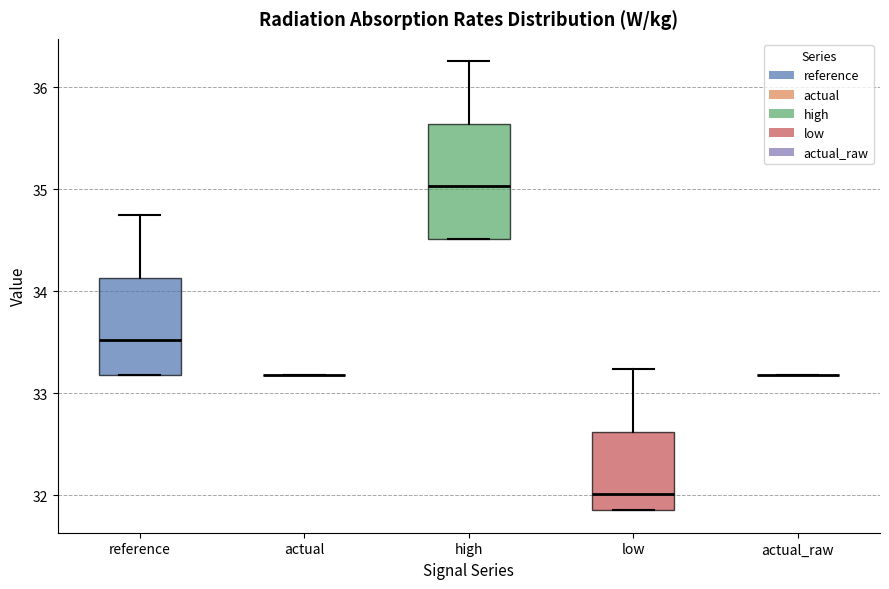

Comparing the boxes themselves (not the whiskers), which one is the tallest?

high